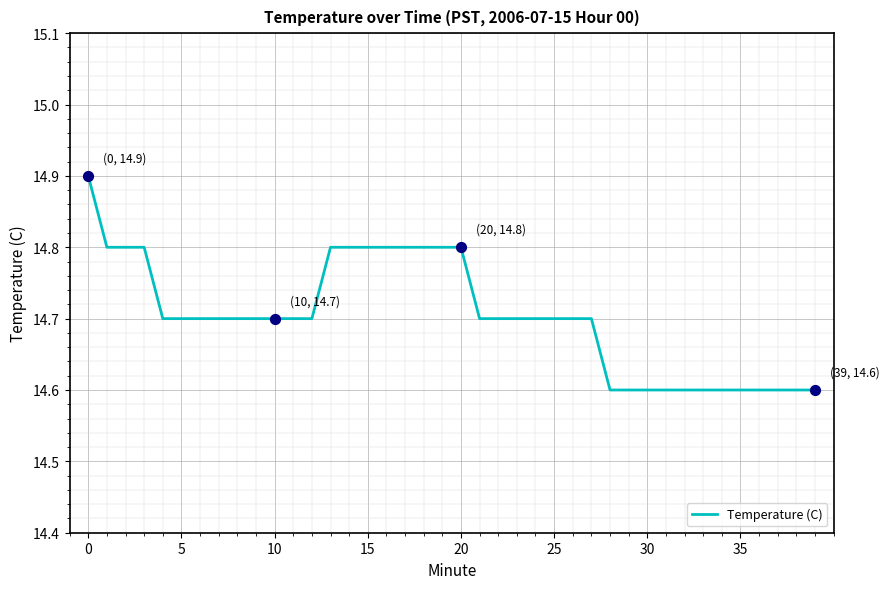

What is the smallest value displayed?

14.6